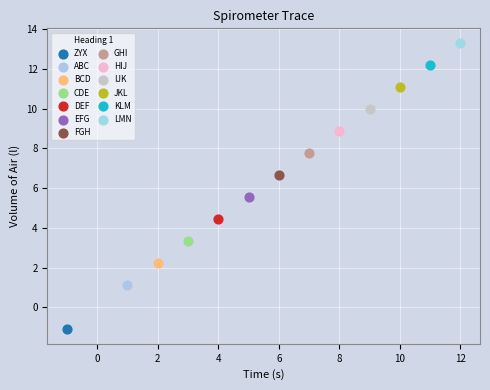

What are all the series names shown in the legend?

ZYX, ABC, BCD, CDE, DEF, EFG, FGH, GHI, HIJ, IJK, JKL, KLM, LMN